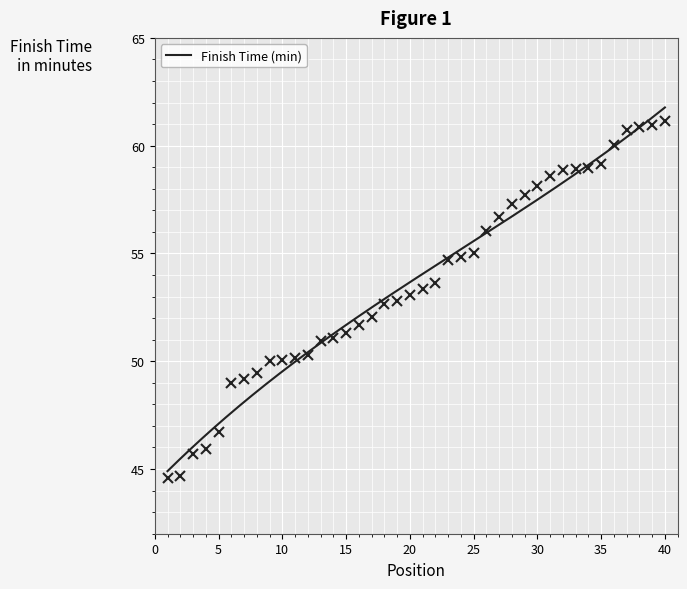

Rank the categories by value from highest to lowest.

40, 39, 38, 37, 36, 35, 34, 33, 32, 31, 30, 29, 28, 27, 26, 25, 24, 23, 22, 21, 20, 19, 18, 17, 16, 15, 14, 13, 12, 11, 10, 9, 8, 7, 6, 5, 4, 3, 2, 1